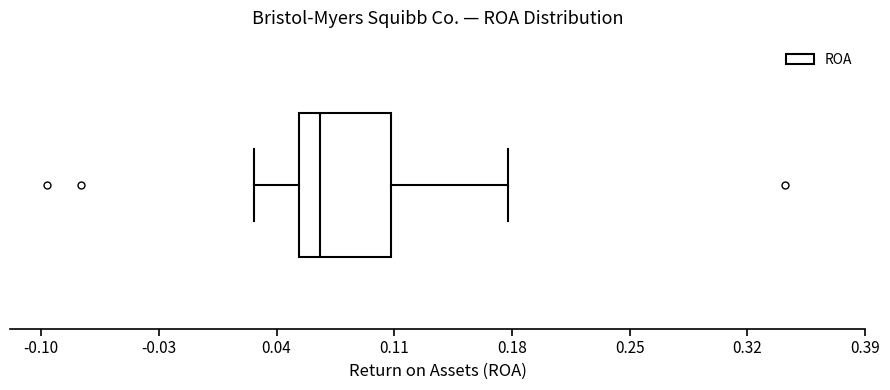

Where does the right whisker of the box end on the x-axis? The values are not printed on the chart, so give them approximately, as read against the axis.

0.18